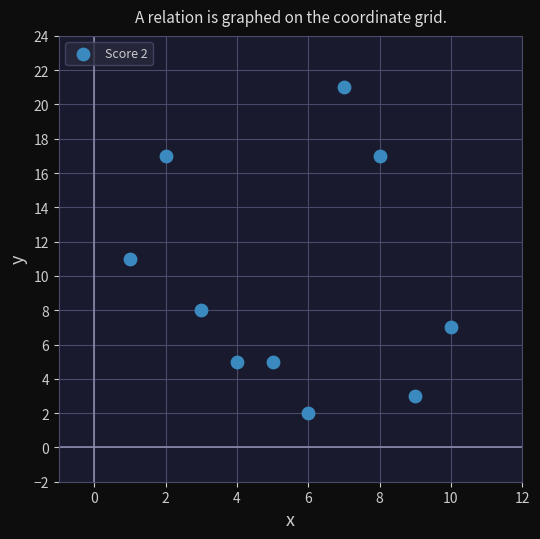

What is the average X value?

6